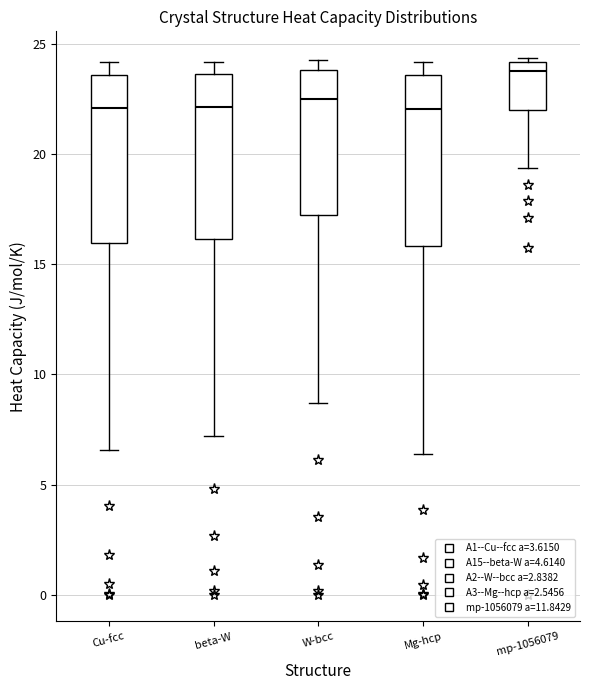

Reading left to right, transcribe this box plot: for each box, give where its median line is, the range the box spans, and where its two whiskers end, as read against the y-axis. The values are not printed on the chart, so give them approximately, as read against the axis.

Cu-fcc: median 22.0, box 16.0 to 23.5, whiskers 6.5 to 24.0
beta-W: median 22.0, box 16.0 to 23.5, whiskers 7.0 to 24.0
W-bcc: median 22.5, box 17.0 to 24.0, whiskers 8.5 to 24.5
Mg-hcp: median 22.0, box 16.0 to 23.5, whiskers 6.5 to 24.0
mp-1056079: median 24.0 (just below the box's upper edge), box 22.0 to 24.0, whiskers 19.5 to 24.5